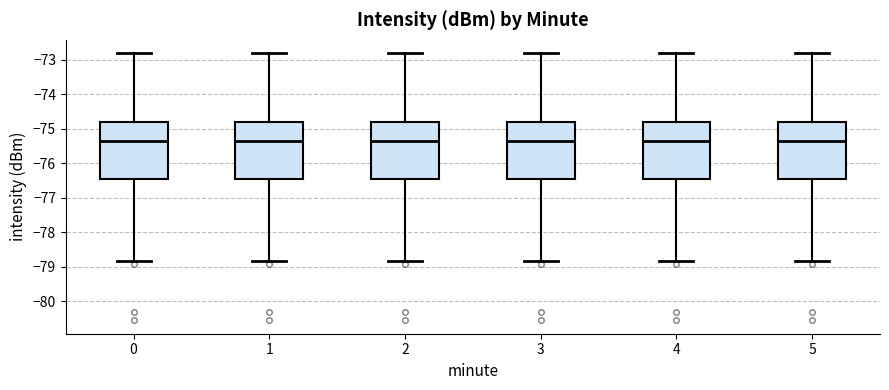

Reading left to right, transcribe this box plot: for each box, give where its median line is, the range the box spans, and where its two whiskers end, as read against the y-axis. The values are not printed on the chart, so give them approximately, as read against the axis.

0: median -75.4, box -76.4 to -74.8, whiskers -78.8 to -72.8
1: median -75.4, box -76.4 to -74.8, whiskers -78.8 to -72.8
2: median -75.4, box -76.4 to -74.8, whiskers -78.8 to -72.8
3: median -75.4, box -76.4 to -74.8, whiskers -78.8 to -72.8
4: median -75.4, box -76.4 to -74.8, whiskers -78.8 to -72.8
5: median -75.4, box -76.4 to -74.8, whiskers -78.8 to -72.8